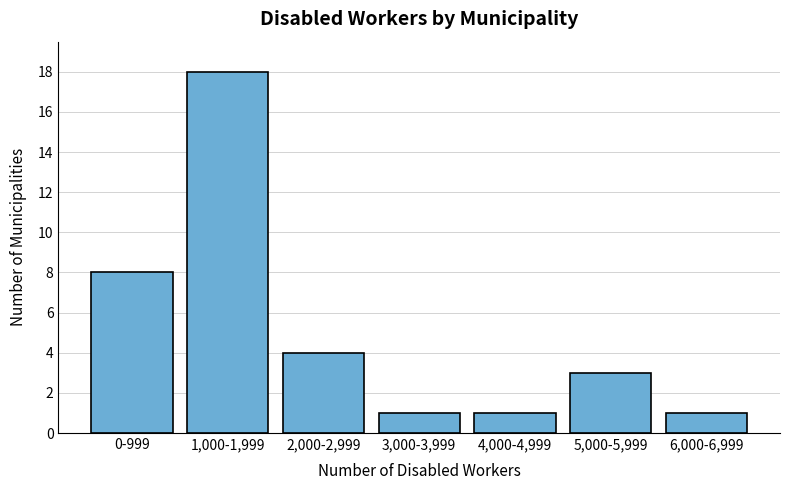

Reading left to right, what are all the values shown in this chart?

0-999=8	1,000-1,999=18	2,000-2,999=4	3,000-3,999=1	4,000-4,999=1	5,000-5,999=3	6,000-6,999=1